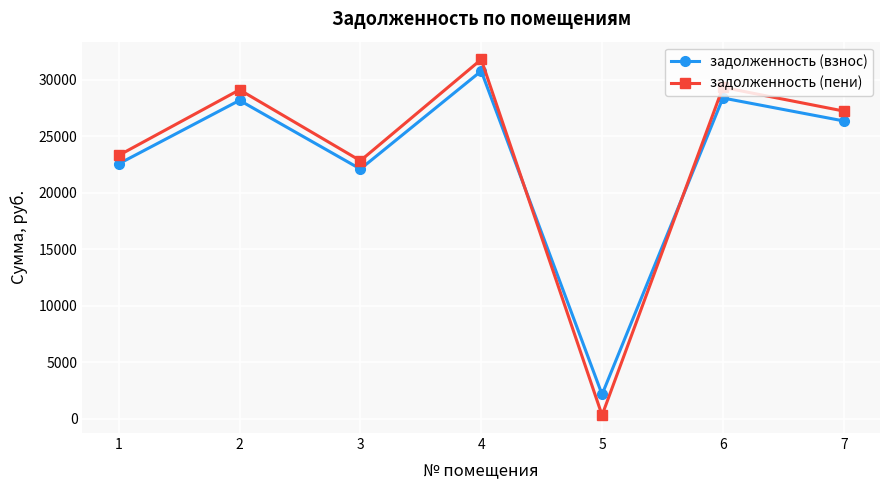

The задолженность (взнос) series shows 34646.5 at 1. True or false?

False